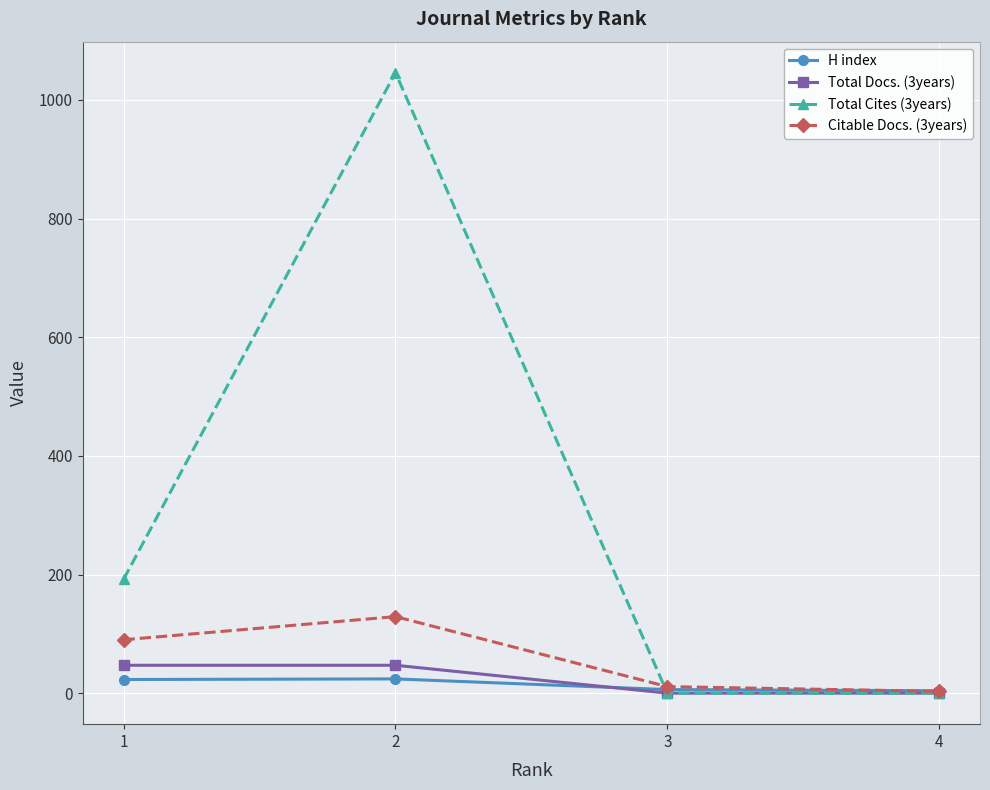

What is the spread (max minus min) of values at 3?

11